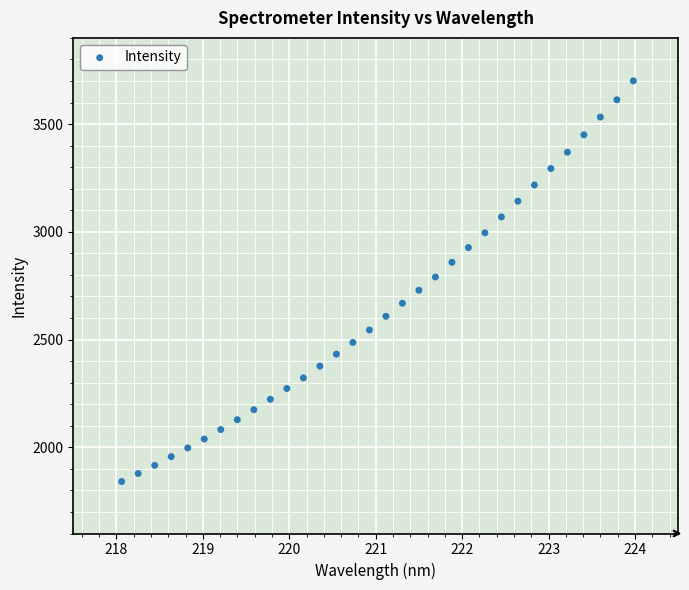

What is the range of X values (max minus min)?

5.9